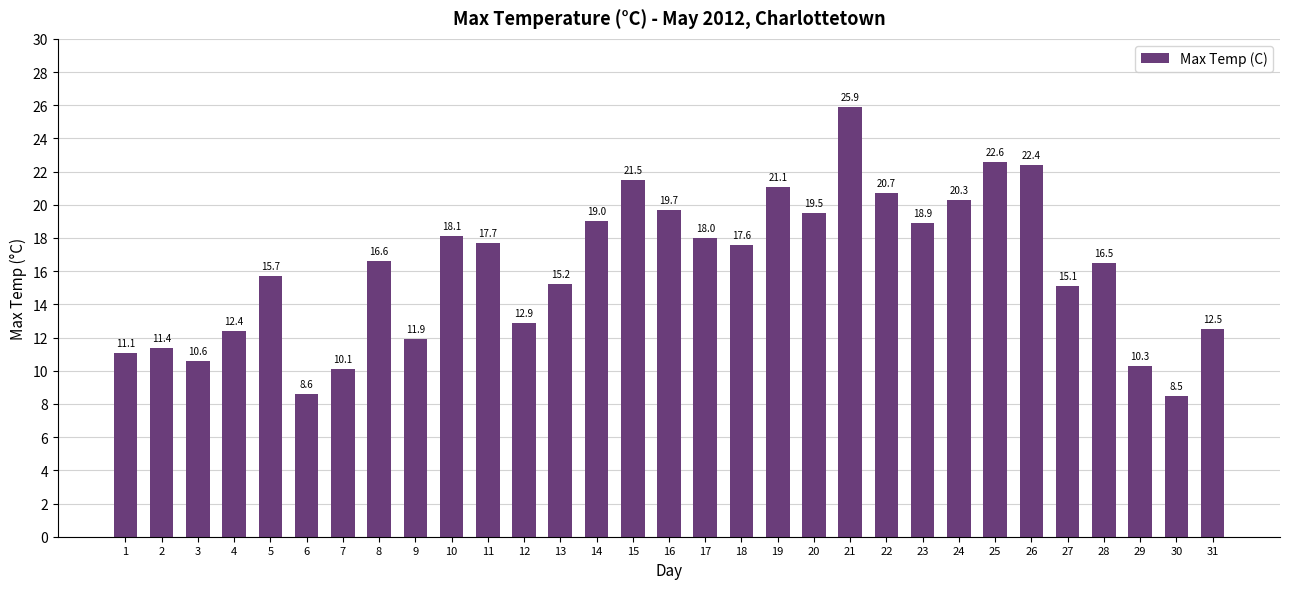

Rank the categories by value from lowest to highest.

30, 6, 7, 29, 3, 1, 2, 9, 4, 31, 12, 27, 13, 5, 28, 8, 18, 11, 17, 10, 23, 14, 20, 16, 24, 22, 19, 15, 26, 25, 21